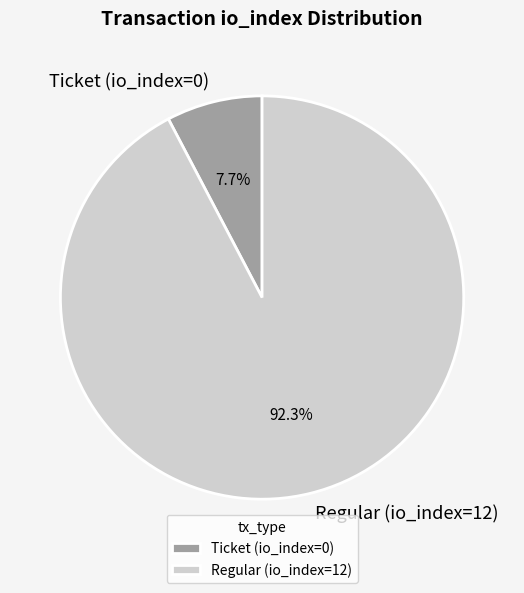

How many segments does this pie chart have?

2